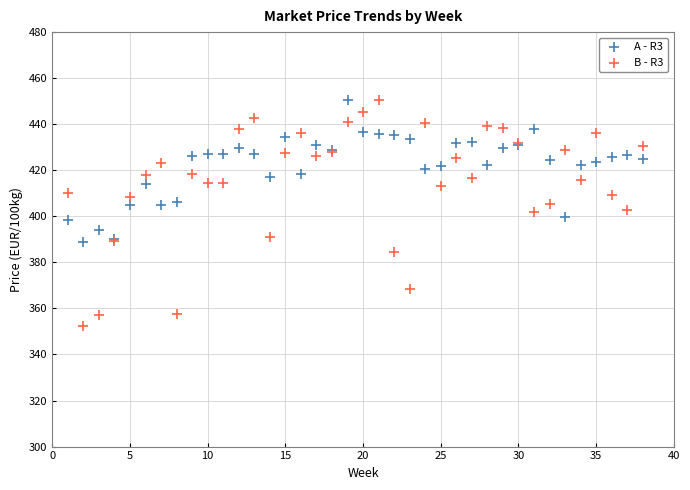

Which series has the largest Y range (max minus min)?

B - R3